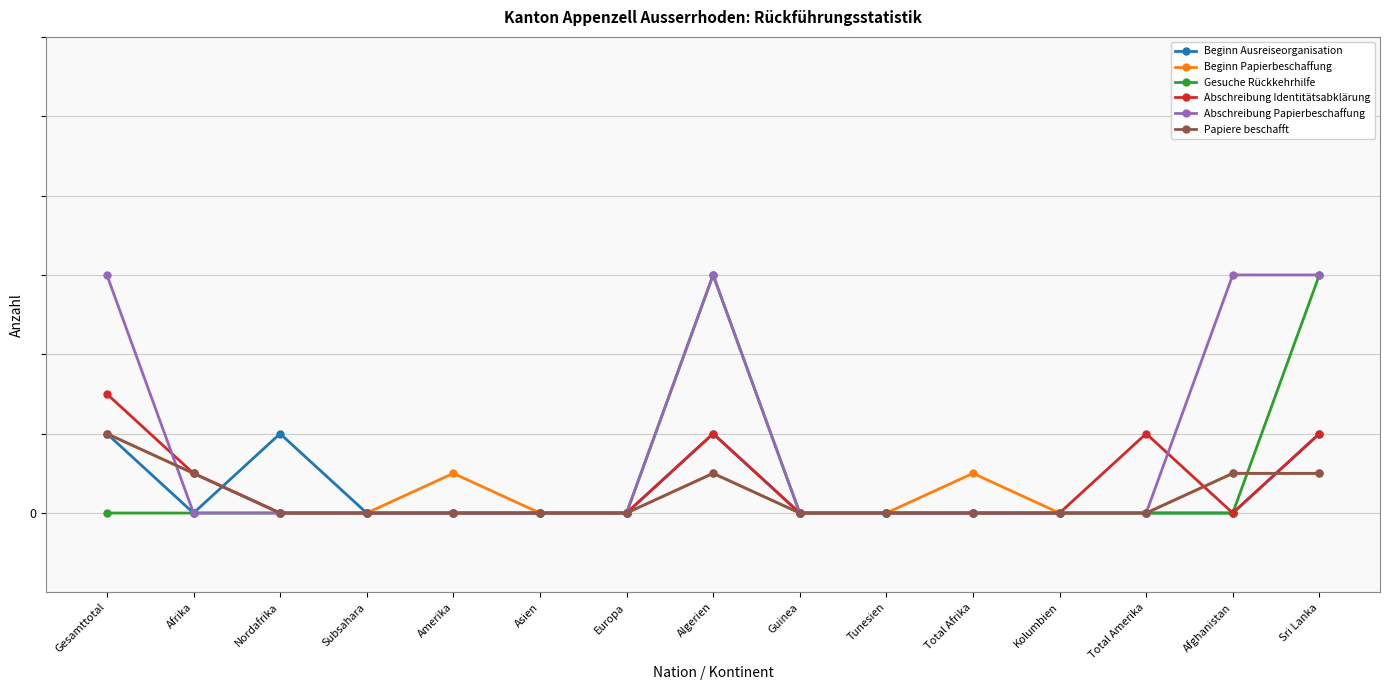

What is the difference between the Abschreibung Papierbeschaffung values at Gesamttotal and Tunesien?

6